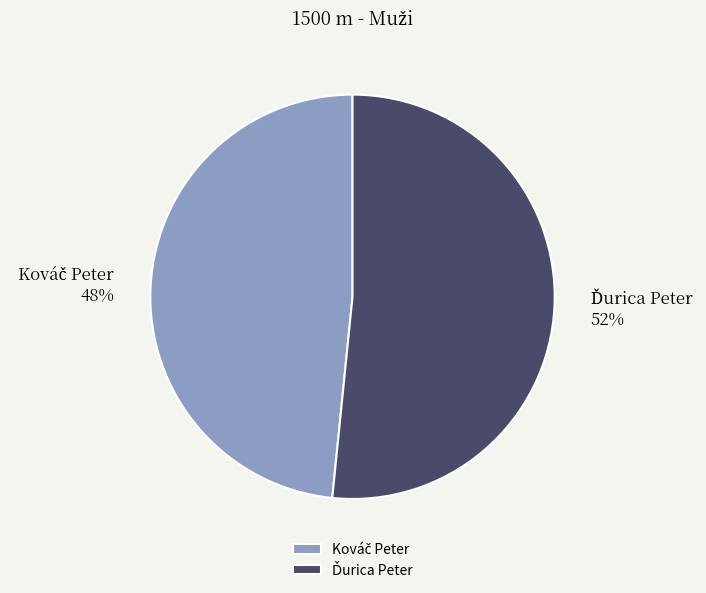

Does any single category account for the majority?

Yes